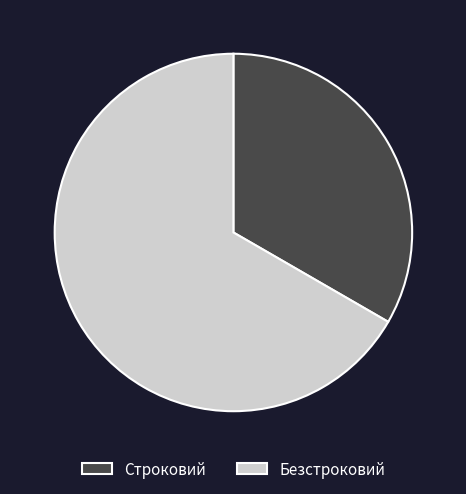

The Строковий slice represents 45% of the pie. True or false?

False